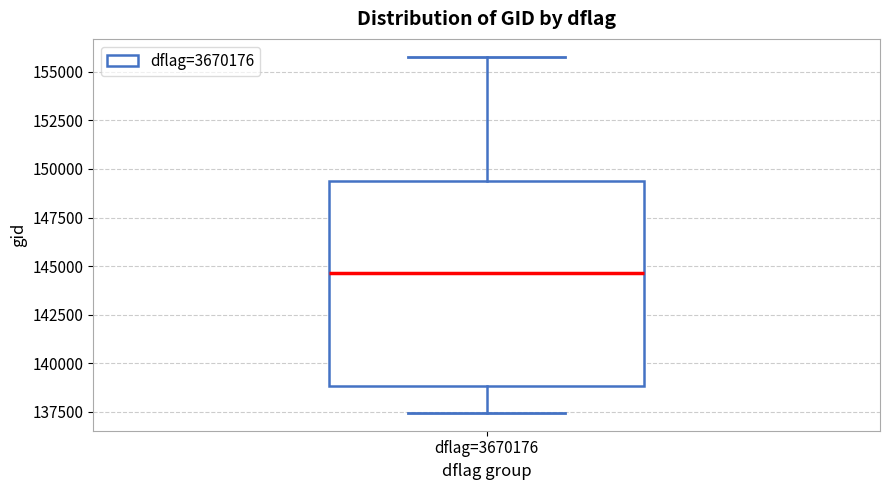

Where is the lower edge of the box for dflag=3670176 on the y-axis? The values are not printed on the chart, so give them approximately, as read against the axis.

139000